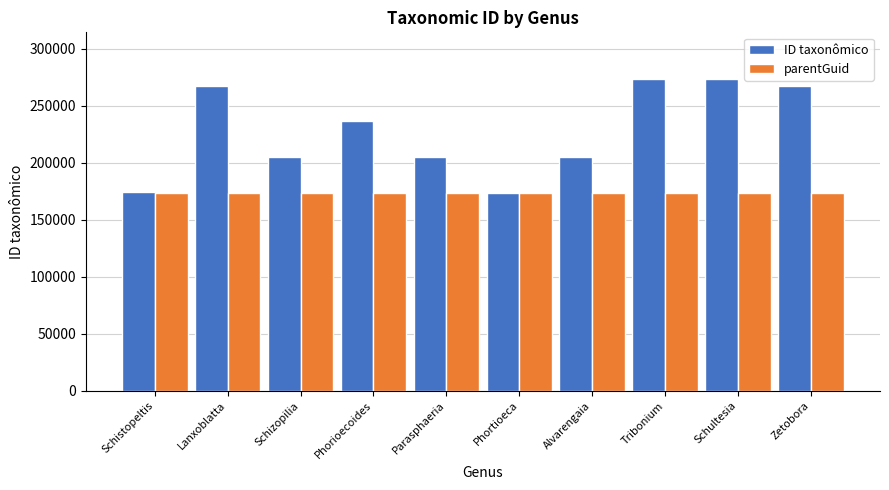

How many bars are there in total?

20